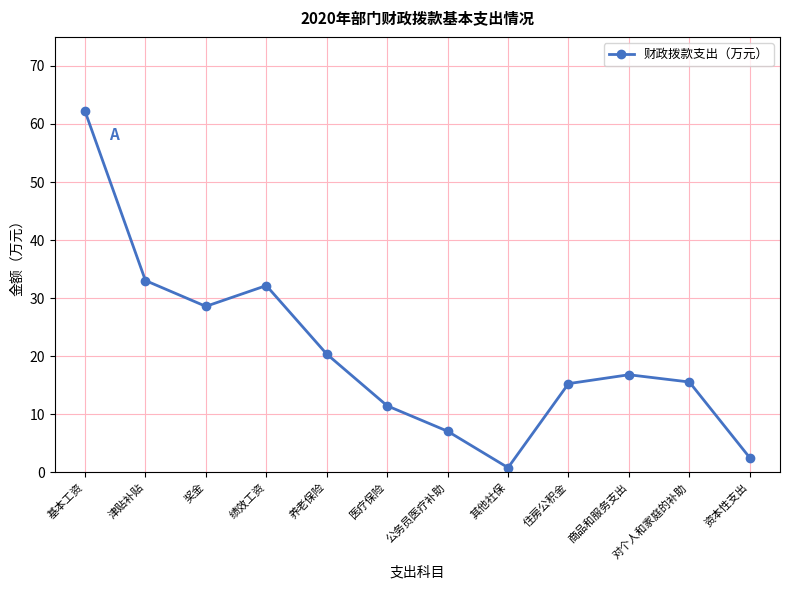

At which category does the chart reach its peak across all series?

基本工资